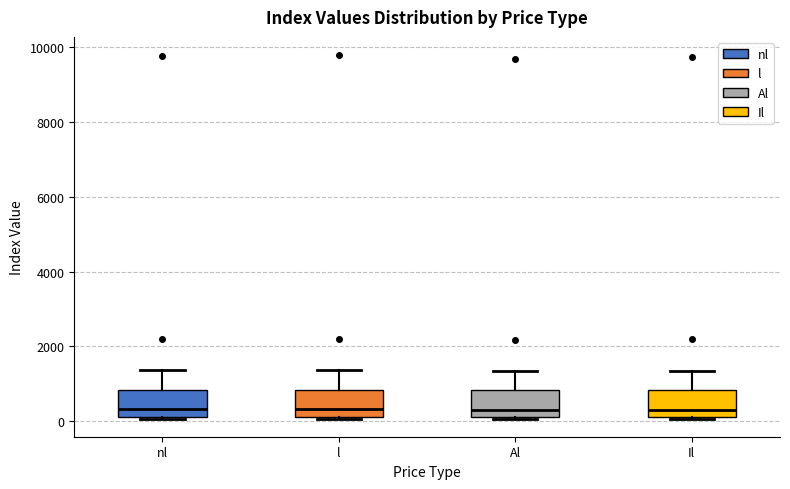

Where is the lower edge of the box for nl on the y-axis? The values are not printed on the chart, so give them approximately, as read against the axis.

200